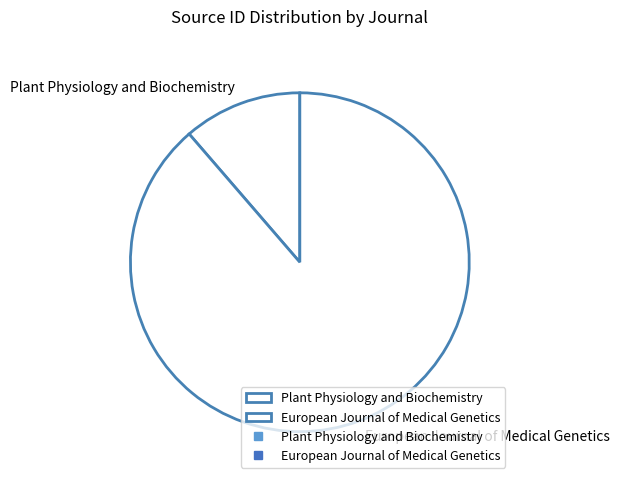

Which has a higher value, European Journal of Medical Genetics or Plant Physiology and Biochemistry?

European Journal of Medical Genetics